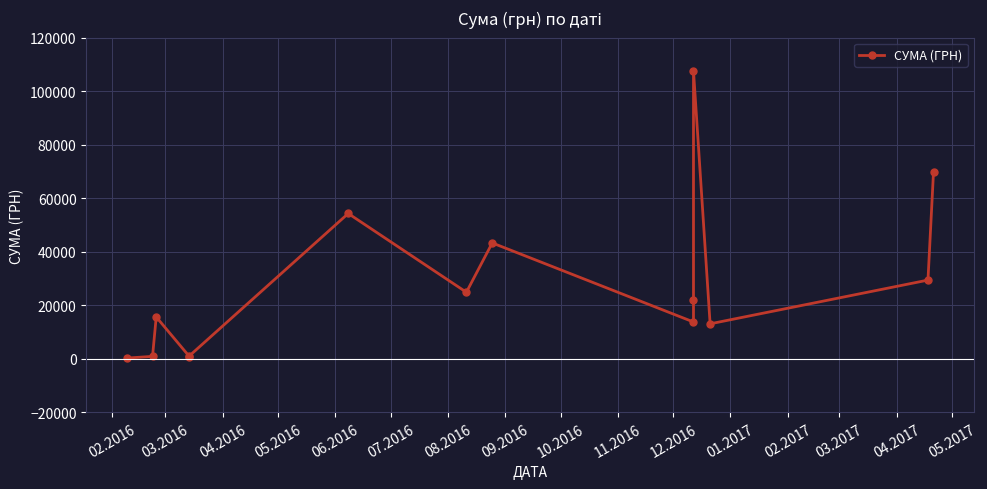

What is the ratio of the value at 10.2016 to the value at 12.2016?

0.1